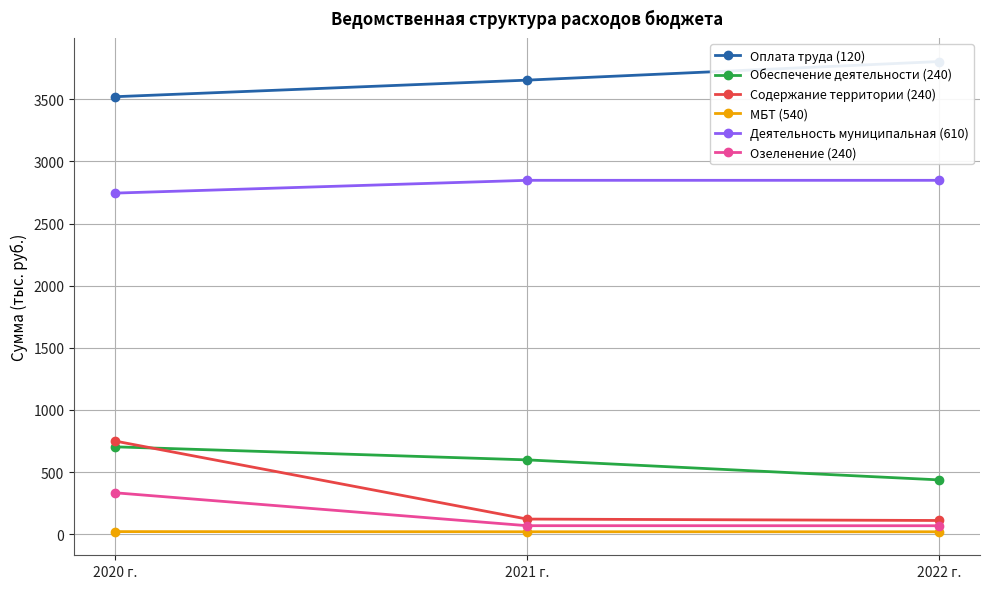

Is it true that Деятельность муниципальная (610) equals 2847.4 at 2022 г.?

True